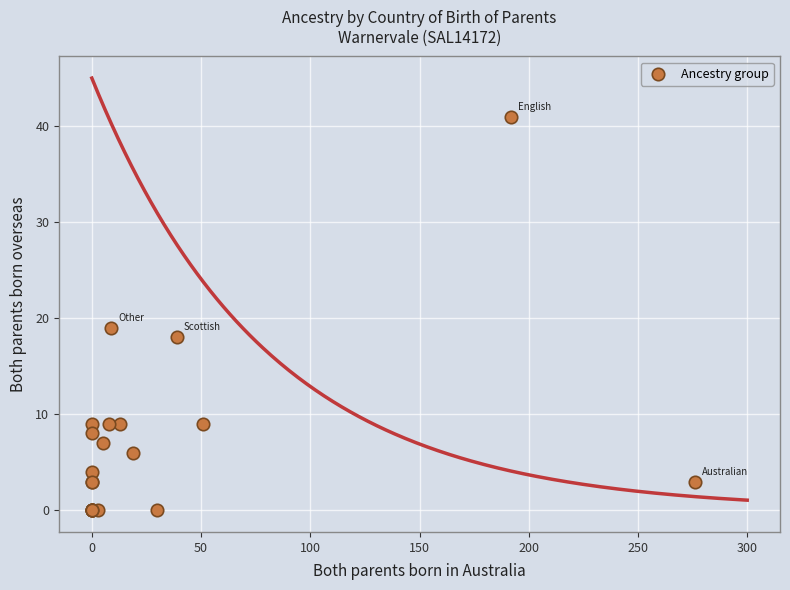

What Y value in the scatter plot is closest to 20?

19